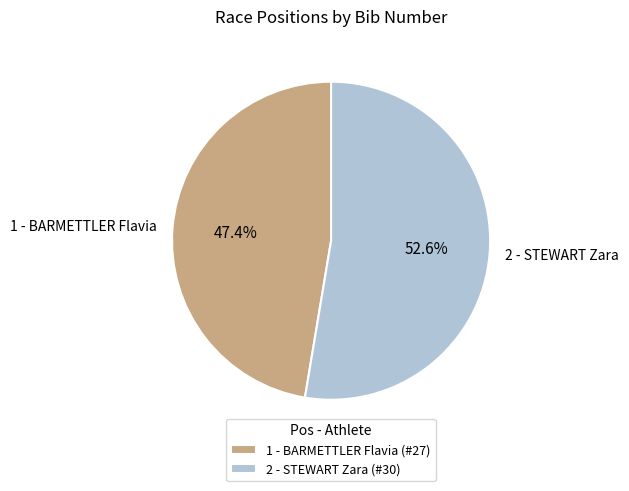

What is the total percentage of 2 - STEWART Zara and 1 - BARMETTLER Flavia?

100.0%